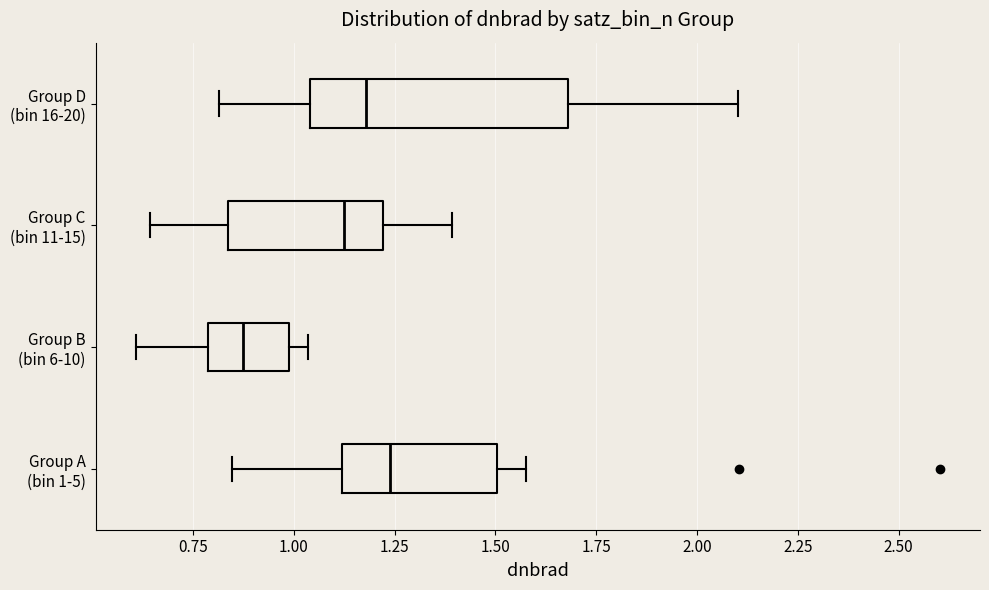

Comparing the boxes themselves (not the whiskers), which one is the widest?

Group D (bin 16-20)